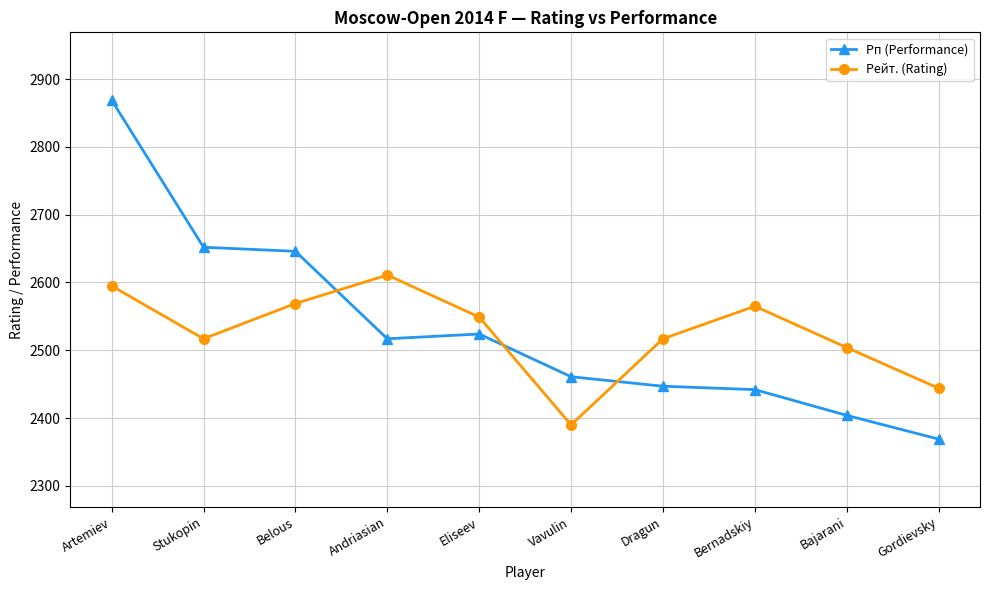

What is the label of the 6th point from the left?

Vavulin